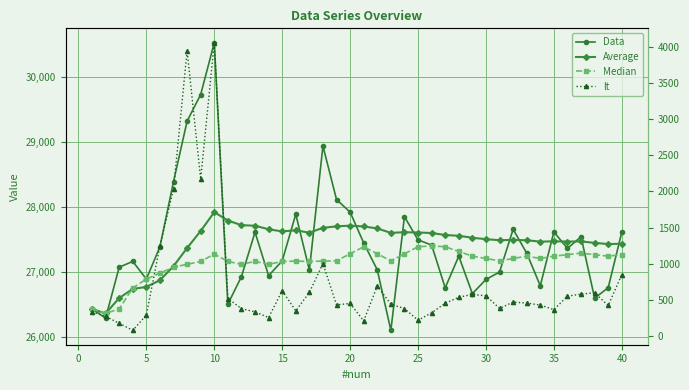

The Average series shows 6128.8 at 35. True or false?

False